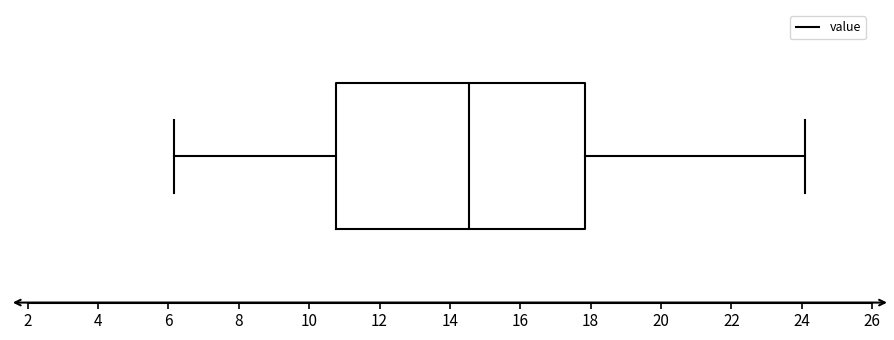

Where does the right whisker of the box end on the x-axis? The values are not printed on the chart, so give them approximately, as read against the axis.

24.2